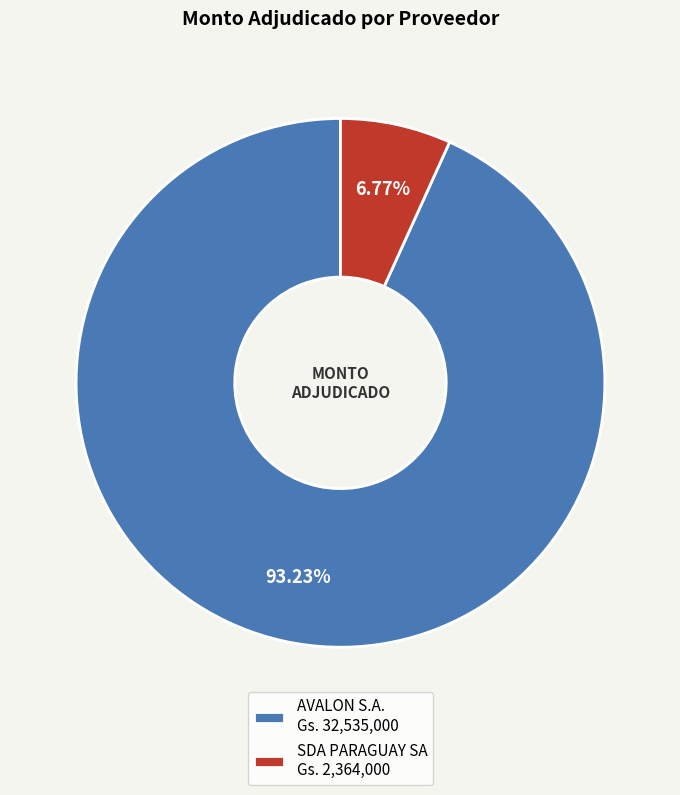

Between AVALON S.A. Gs. 32,535,000 and SDA PARAGUAY SA Gs. 2,364,000, which is larger?

AVALON S.A. Gs. 32,535,000